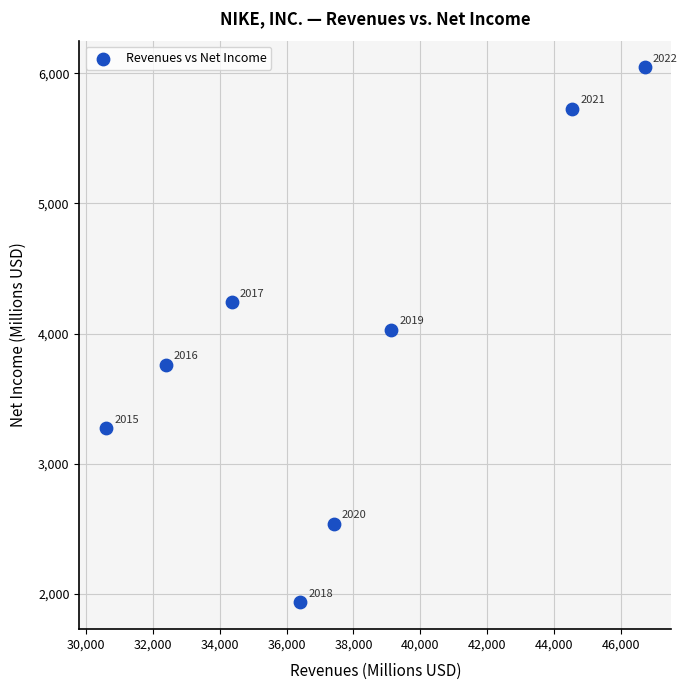

What is the average X value?

37686